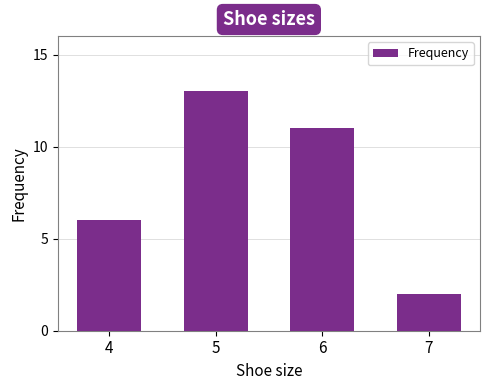

How many bars are there in total?

4